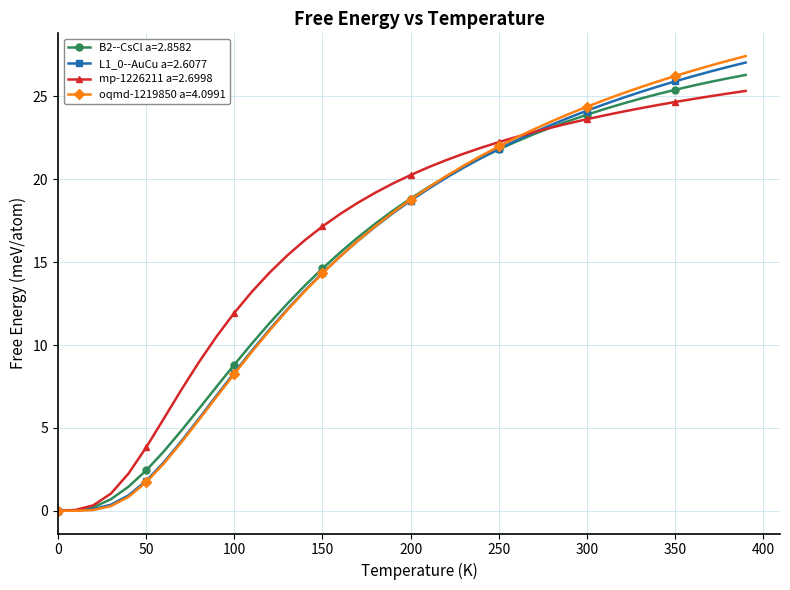

Which series has the largest range (max minus min)?

oqmd-1219850 a=4.0991